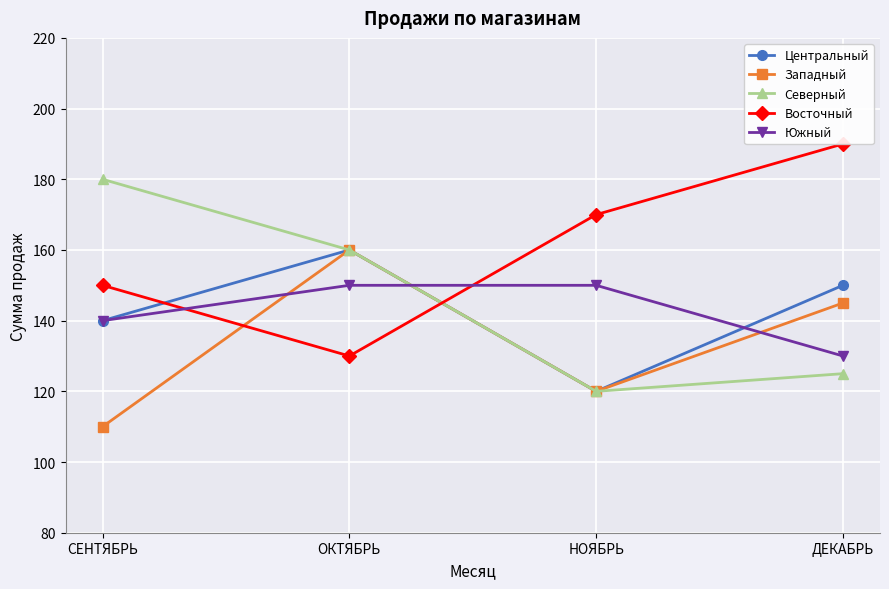

Rank the series at СЕНТЯБРЬ from lowest to highest value.

Западный, Центральный, Южный, Восточный, Северный